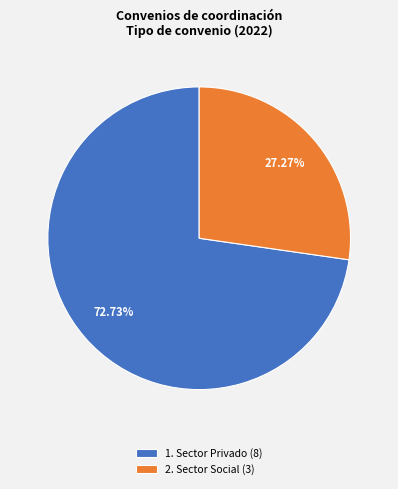

Rank the categories by value from lowest to highest.

2. Sector Social (3), 1. Sector Privado (8)